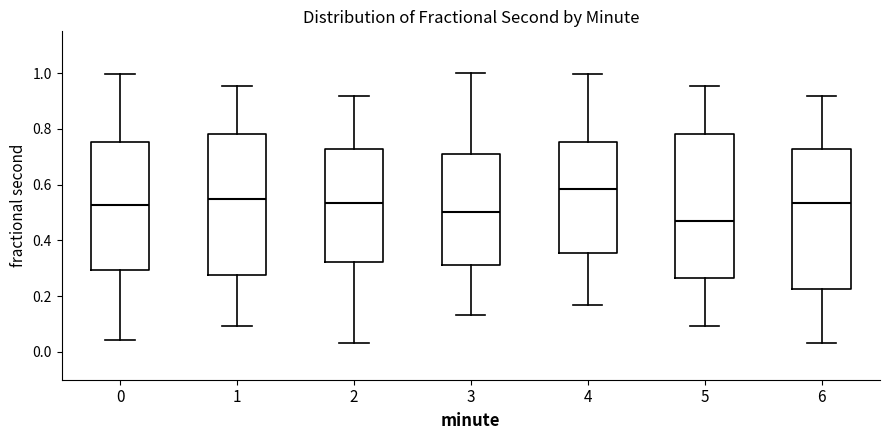

Where is the lower edge of the box at x = 6 on the y-axis? The values are not printed on the chart, so give them approximately, as read against the axis.

0.22